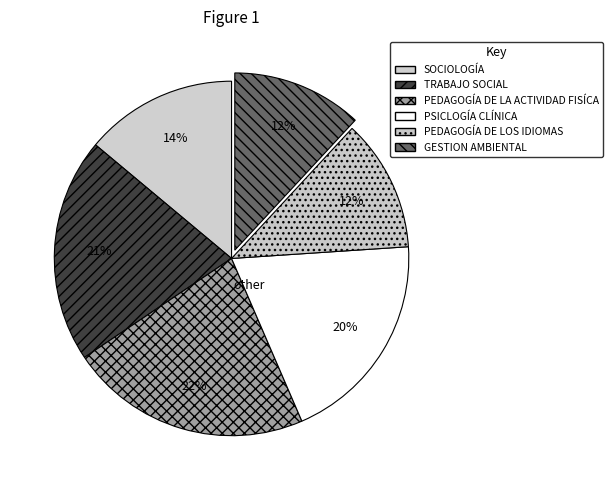

Combined, do SOCIOLOGÍA and PEDAGOGÍA DE LA ACTIVIDAD FISÍCA account for over 50%?

No